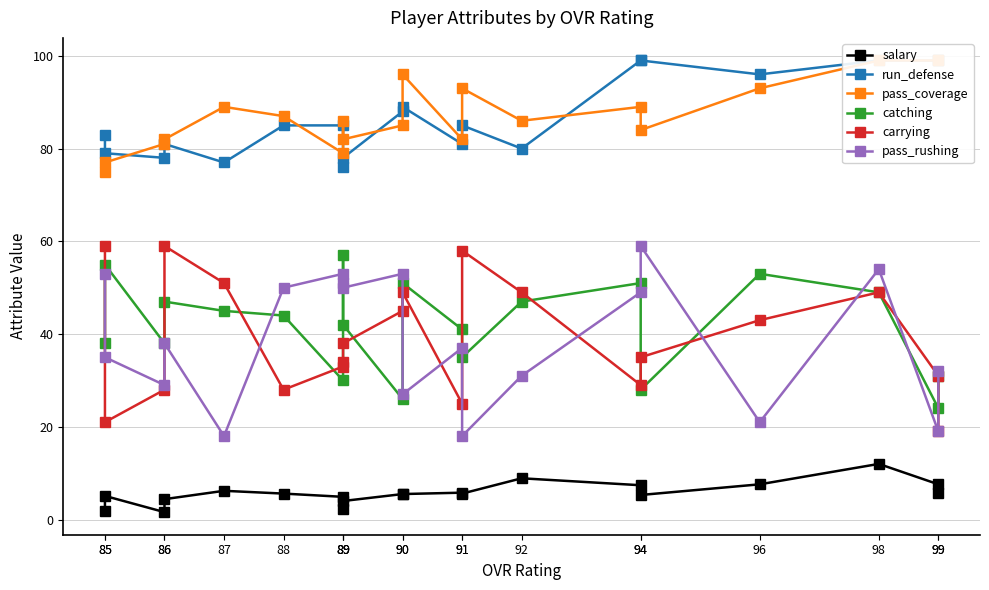

Which label corresponds to the smallest value in the chart?

86